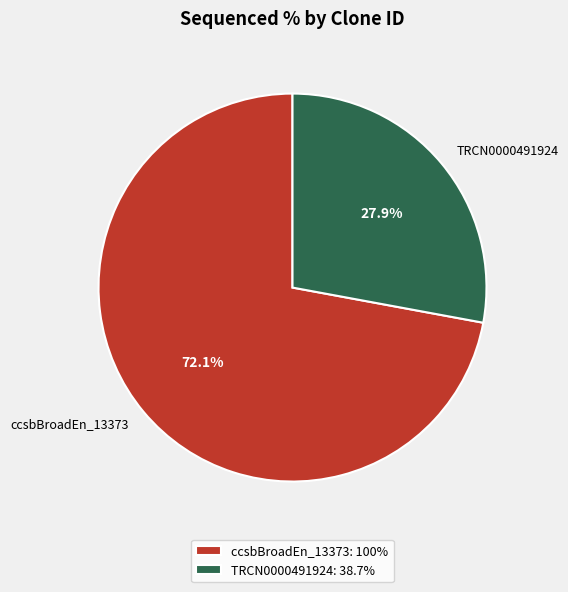

Is there a majority slice in this chart?

Yes